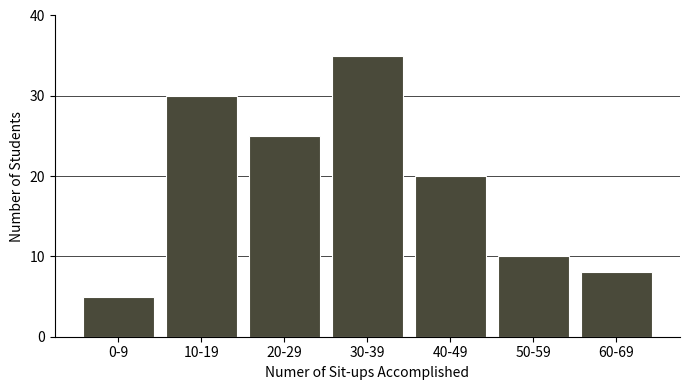

Reading right to left, extract all data points from this chart.

60-69=8	50-59=10	40-49=20	30-39=35	20-29=25	10-19=30	0-9=5